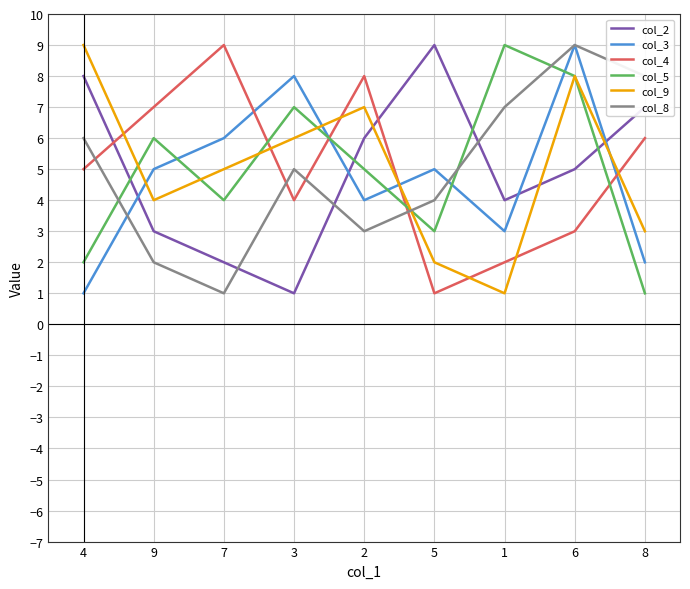

What is the total value across all series at 7?

27